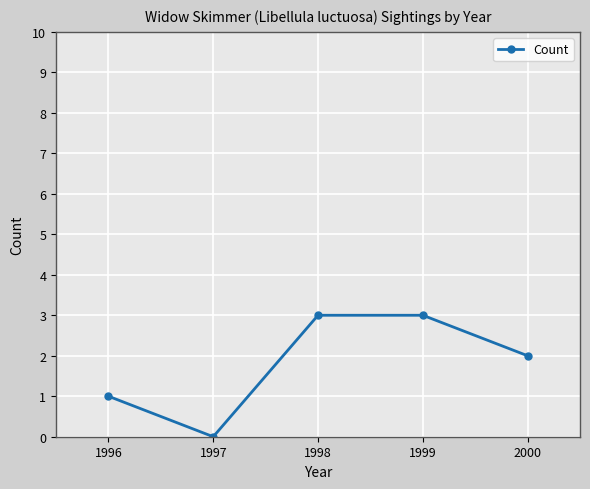

What is the average value?

2